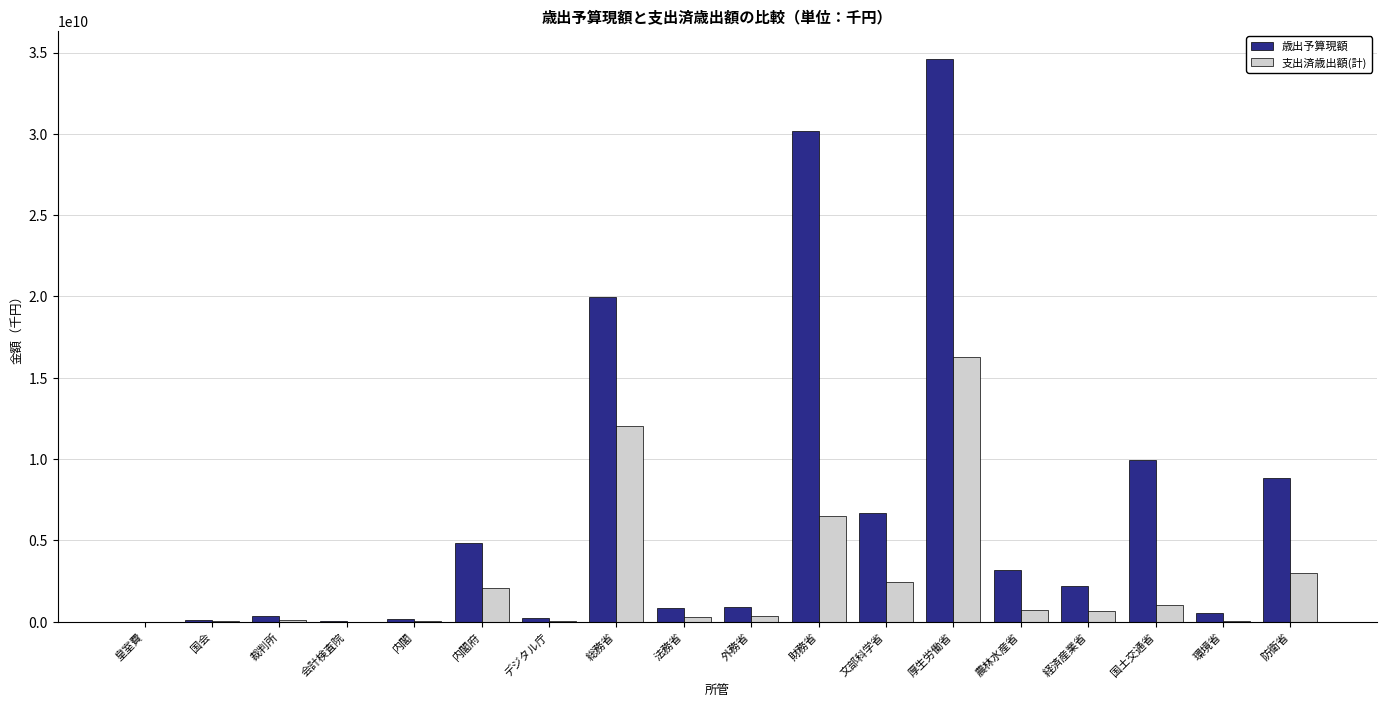

What is the sum of all 支出済歳出額(計) values?

45705257620